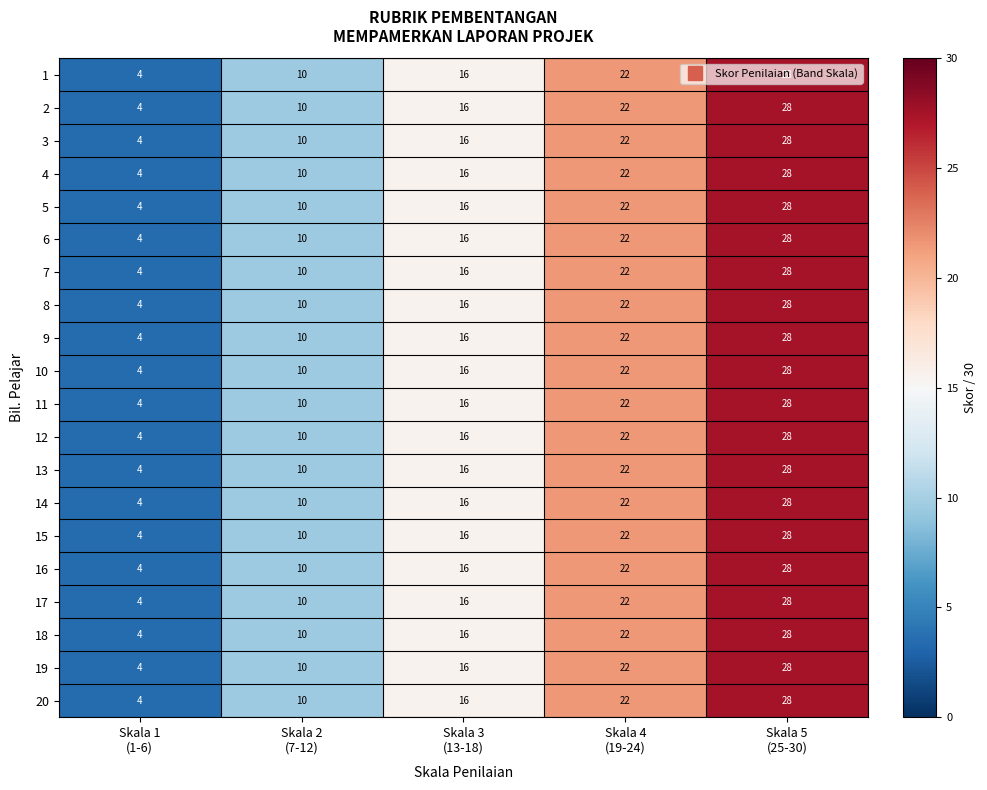

What is the minimum value shown in the chart?

4